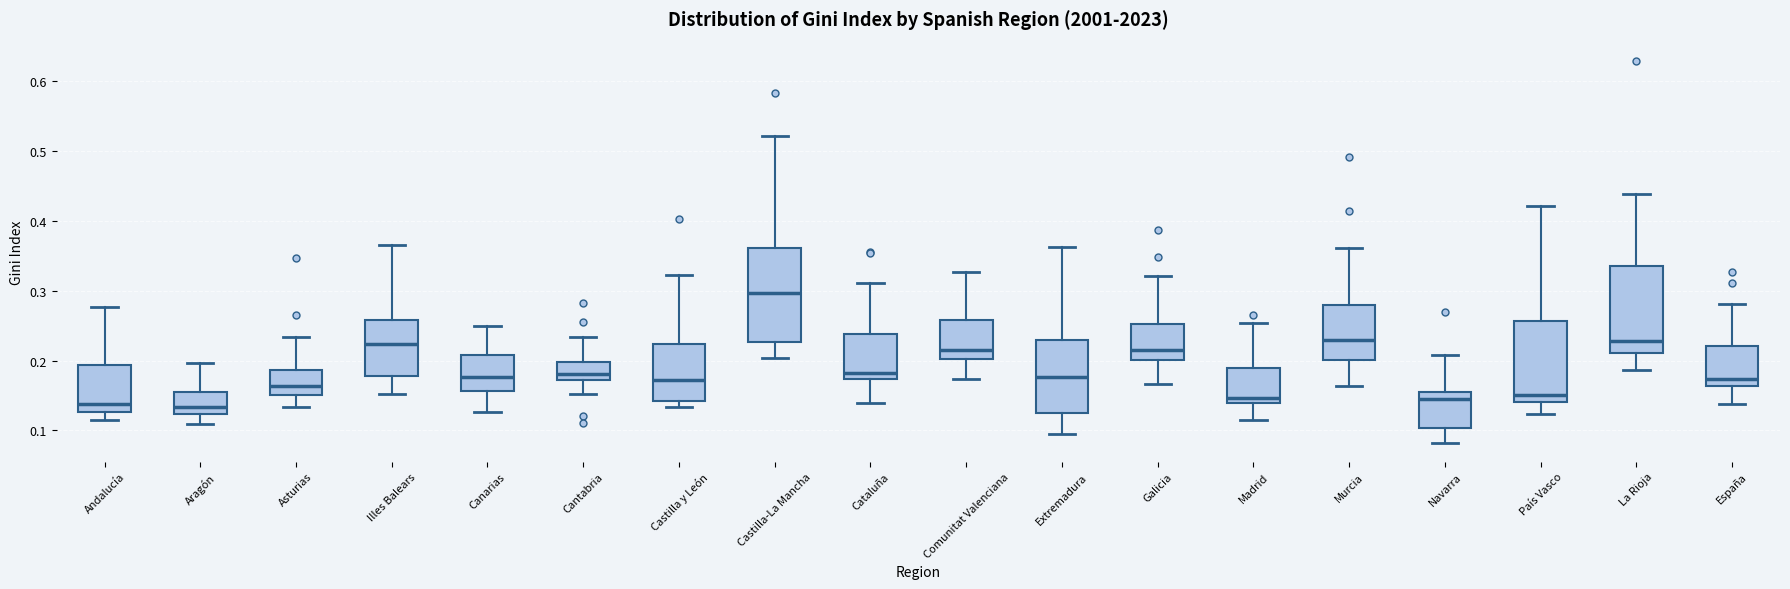

Reading left to right, transcribe this box plot: for each box, give where its median line is, the range the box spans, and where its two whiskers end, as read against the y-axis. The values are not printed on the chart, so give them approximately, as read against the axis.

Andalucía: median 0.14, box 0.13 to 0.19, whiskers 0.12 to 0.28
Aragón: median 0.13, box 0.12 to 0.16, whiskers 0.11 to 0.20
Asturias: median 0.16, box 0.15 to 0.19, whiskers 0.13 to 0.23
Illes Balears: median 0.22, box 0.18 to 0.26, whiskers 0.15 to 0.37
Canarias: median 0.18, box 0.16 to 0.21, whiskers 0.13 to 0.25
Cantabria: median 0.18, box 0.17 to 0.20, whiskers 0.15 to 0.23
Castilla y León: median 0.17, box 0.14 to 0.22, whiskers 0.13 to 0.32
Castilla-La Mancha: median 0.30, box 0.23 to 0.36, whiskers 0.20 to 0.52
Cataluña: median 0.18, box 0.17 to 0.24, whiskers 0.14 to 0.31
Comunitat Valenciana: median 0.22, box 0.20 to 0.26, whiskers 0.17 to 0.33
Extremadura: median 0.18, box 0.12 to 0.23, whiskers 0.10 to 0.36
Galicia: median 0.21, box 0.20 to 0.25, whiskers 0.17 to 0.32
Madrid: median 0.15, box 0.14 to 0.19, whiskers 0.11 to 0.25
Murcia: median 0.23, box 0.20 to 0.28, whiskers 0.16 to 0.36
Navarra: median 0.14, box 0.10 to 0.15, whiskers 0.08 to 0.21
País Vasco: median 0.15, box 0.14 to 0.26, whiskers 0.12 to 0.42
La Rioja: median 0.23, box 0.21 to 0.34, whiskers 0.19 to 0.44
España: median 0.17, box 0.16 to 0.22, whiskers 0.14 to 0.28